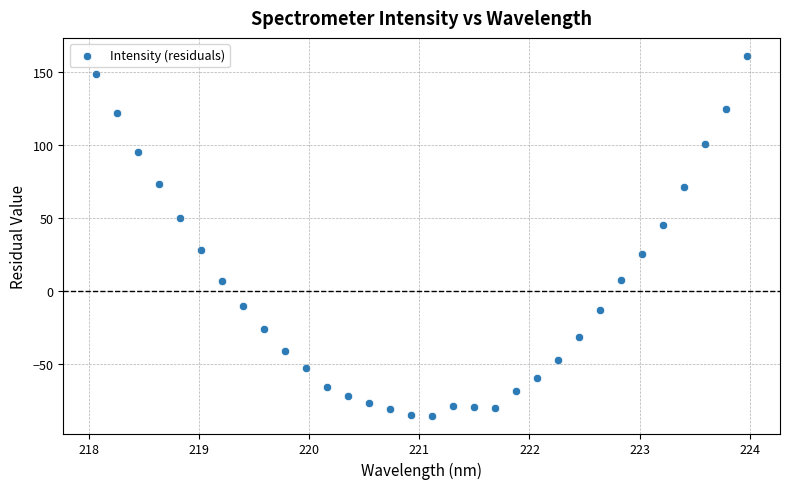

What is the range of X values (max minus min)?

5.9